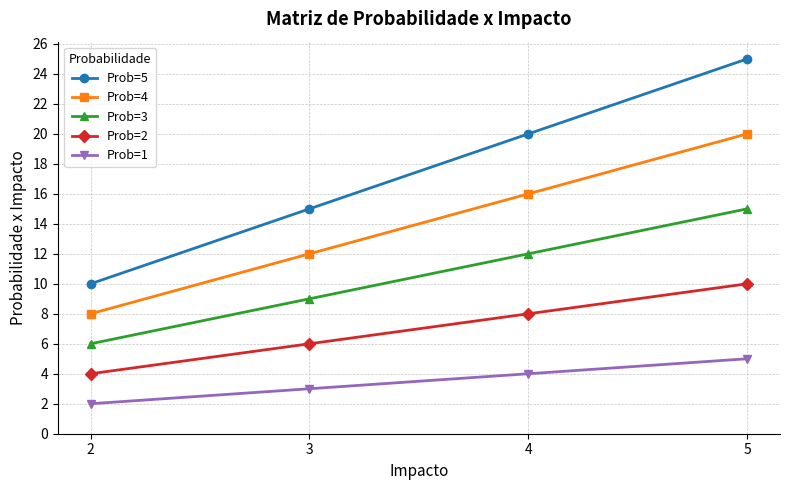

Reading left to right, extract all data points from this chart.

Prob=5: 10	15	20	25
Prob=4: 8	12	16	20
Prob=3: 6	9	12	15
Prob=2: 4	6	8	10
Prob=1: 2	3	4	5